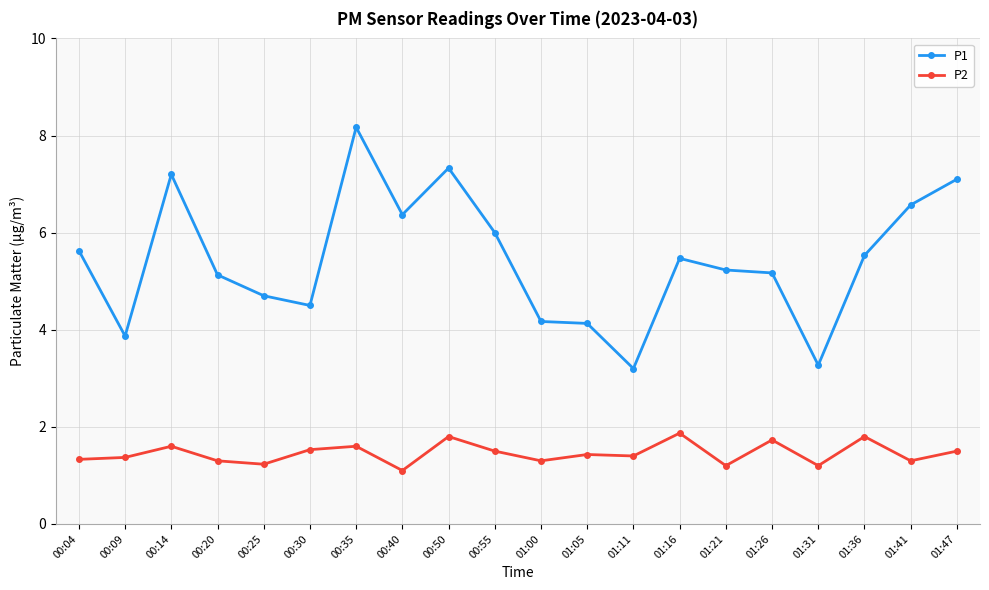

How many lines are shown in the chart?

2